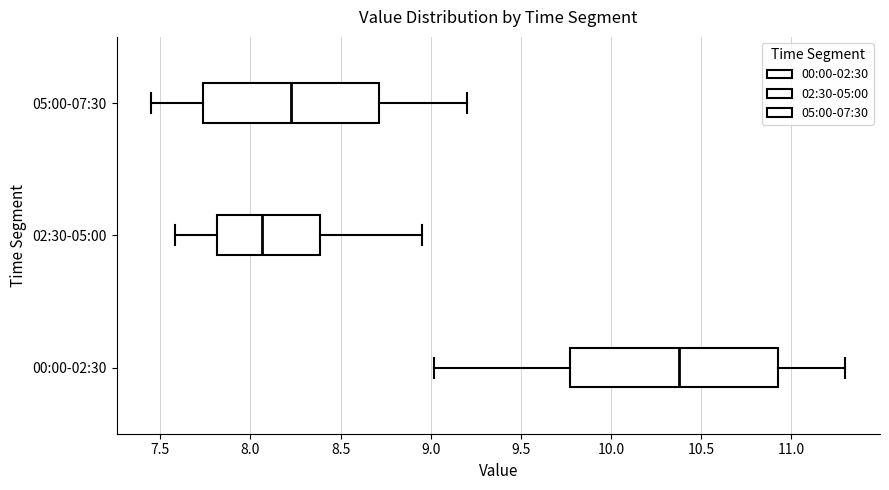

Which box has the furthest to the right median line?

00:00-02:30